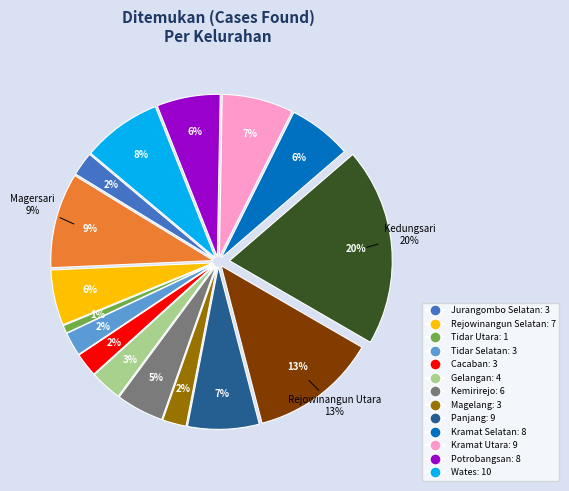

Is there a majority slice in this chart?

No